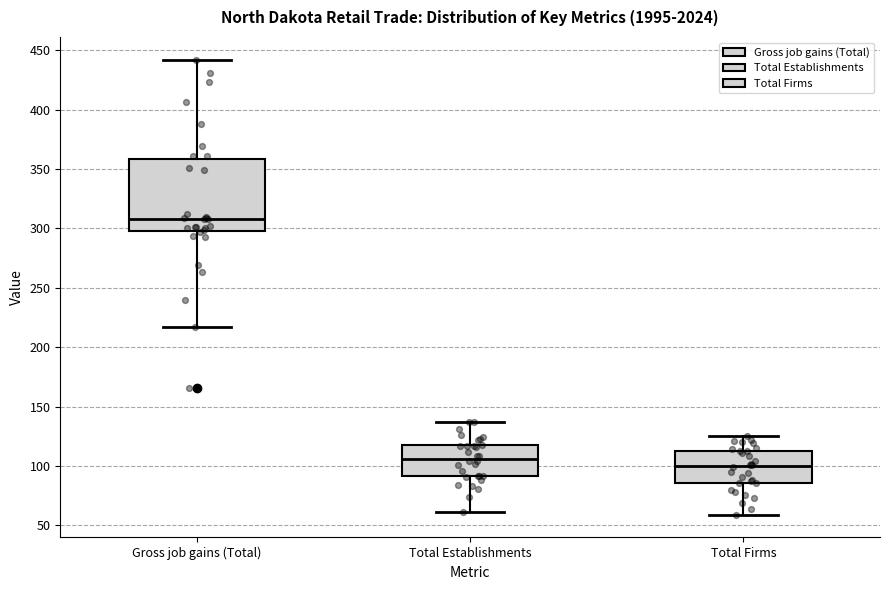

Reading left to right, read every box against the y-axis: the position of its median line, the range the box covers, and the ends of its whiskers. The values are not printed on the chart, so give them approximately, as read against the axis.

Gross job gains (Total): median 310, box 300 to 360, whiskers 215 to 440
Total Establishments: median 105, box 90 to 120, whiskers 60 to 135
Total Firms: median 100, box 85 to 115, whiskers 60 to 125